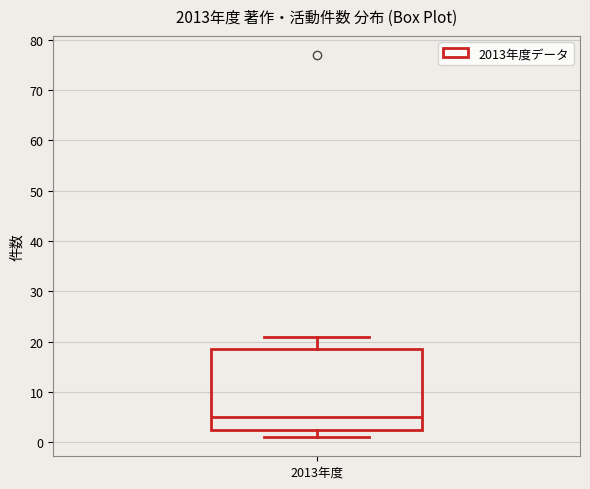

Where does the upper whisker of the box for 2013年度 end on the y-axis? The values are not printed on the chart, so give them approximately, as read against the axis.

21